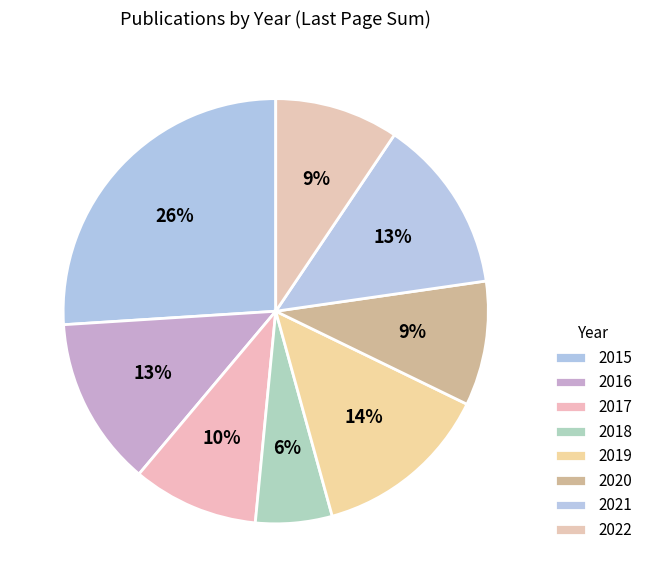

How many segments does this pie chart have?

8